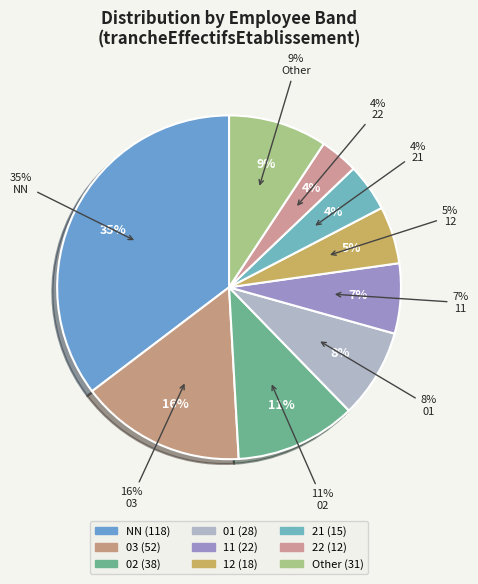

To the nearest percent, what is the combined percentage of 11 and 22?

10%